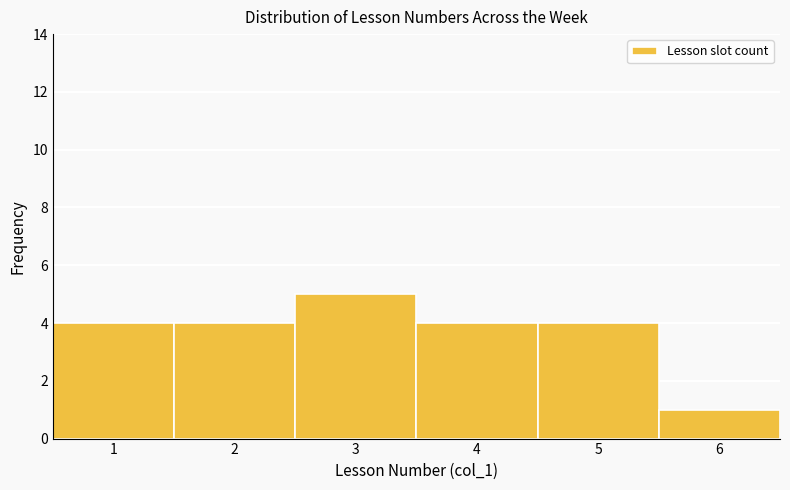

How tall is the bar that spans 3.5 to 4.5 on the x-axis? The values are not printed on the chart, so give them approximately, as read against the axis.

4